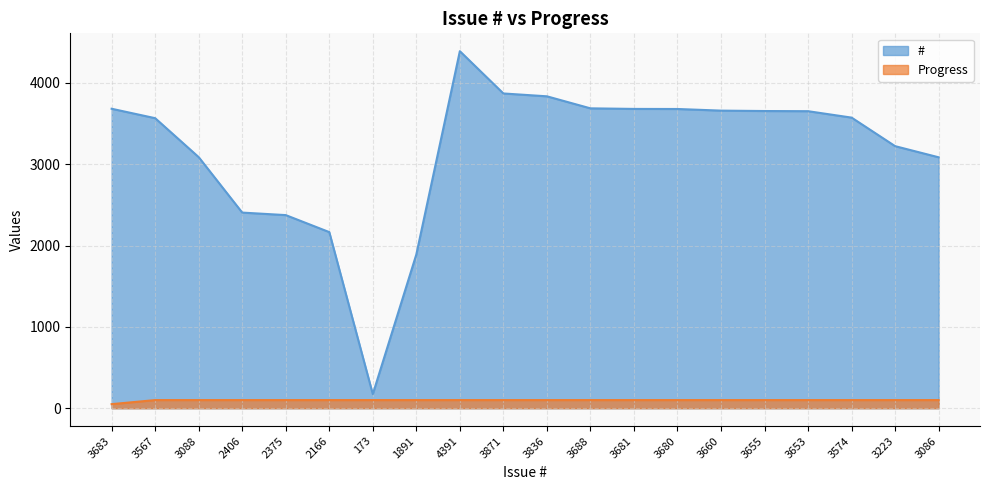

At which category is the sum across all series the highest?

4391